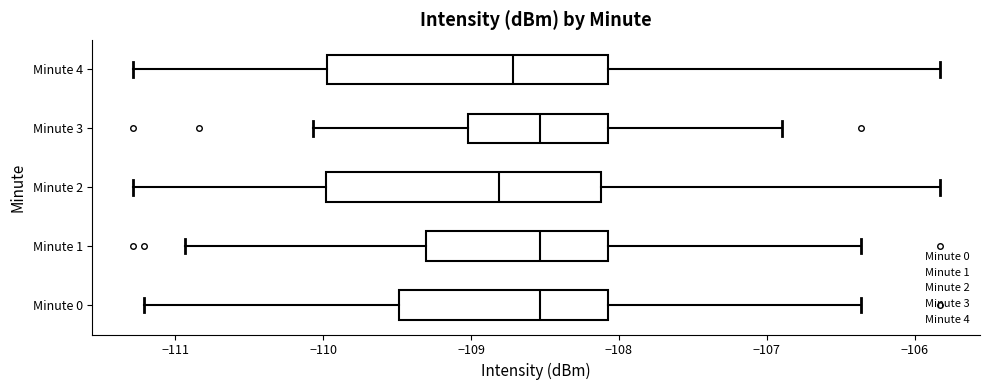

Where is the right edge of the box for Minute 2 on the x-axis? The values are not printed on the chart, so give them approximately, as read against the axis.

-108.1